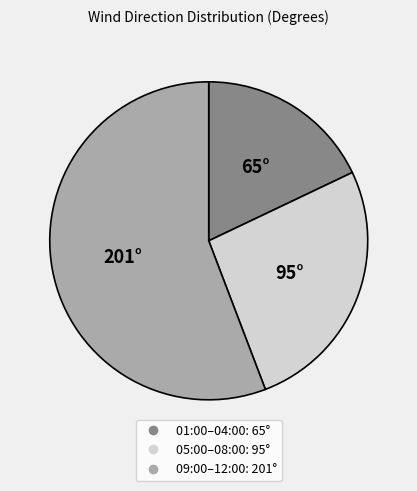

Does any single category account for the majority?

Yes